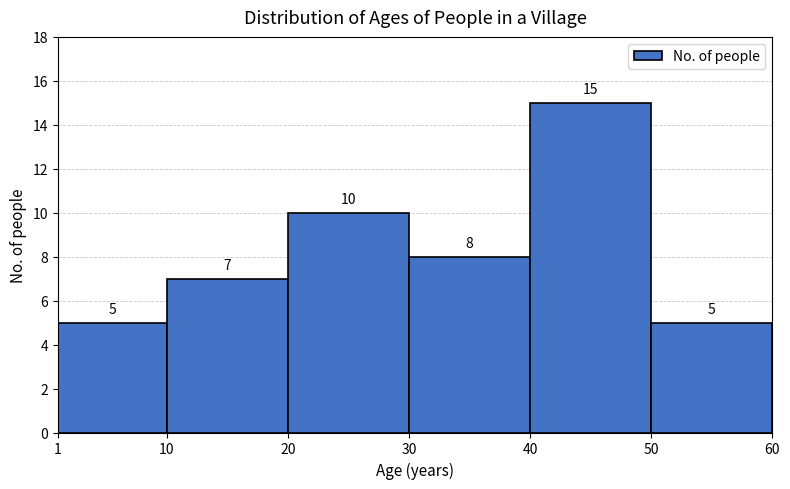

How tall is the bar that spans 50 to 60 on the x-axis?

5